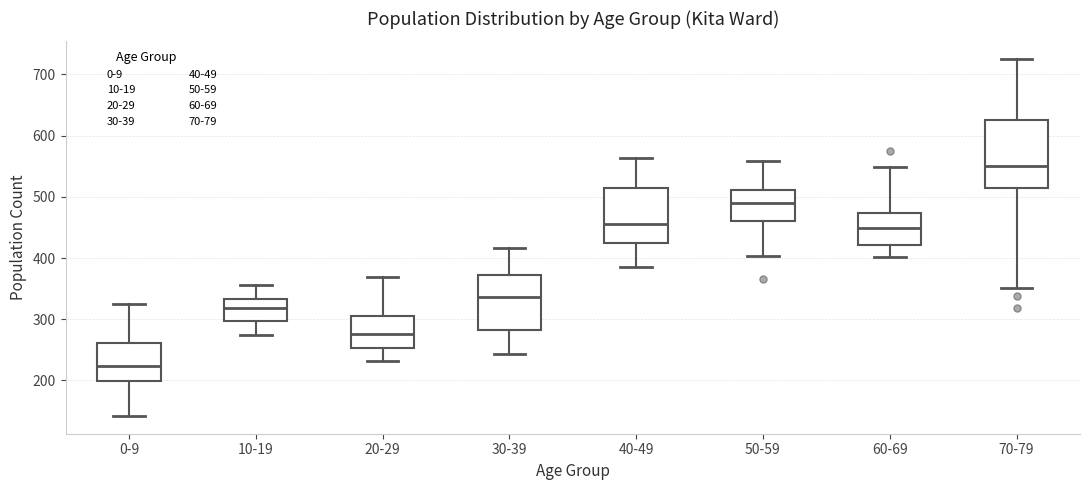

Where does the upper whisker of the box for 20-29 end on the y-axis? The values are not printed on the chart, so give them approximately, as read against the axis.

370